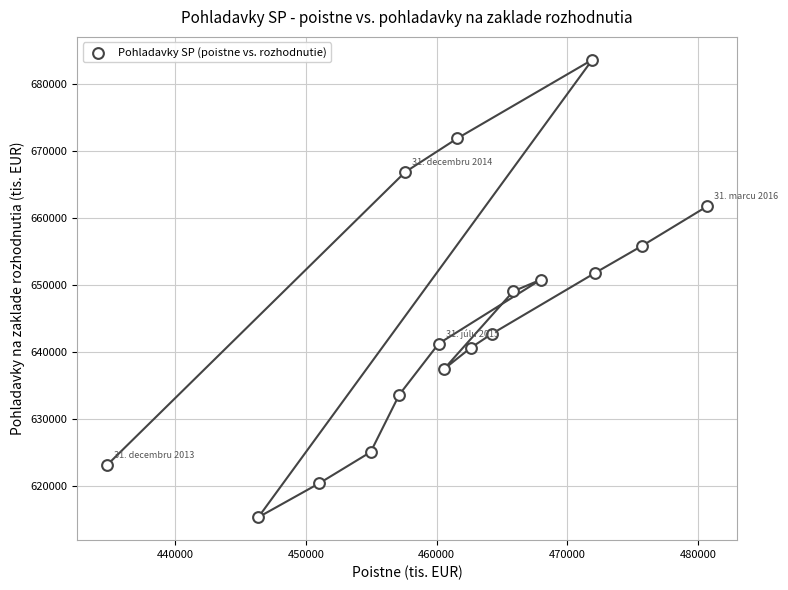

What is the range of Y values (max minus min)?

68301.6